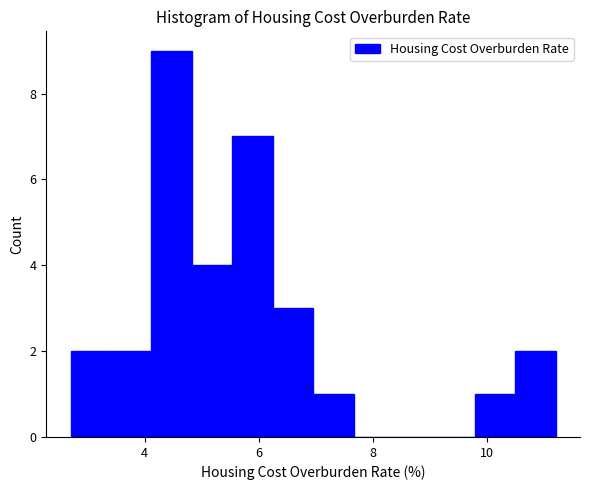

Read against the x-axis, roughly where is the centre of the tallest bar?

4.4